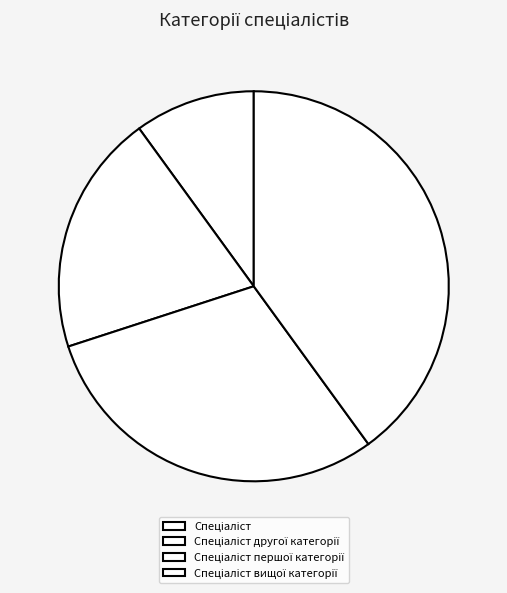

Is it true that Спеціаліст is 10% of the pie?

True